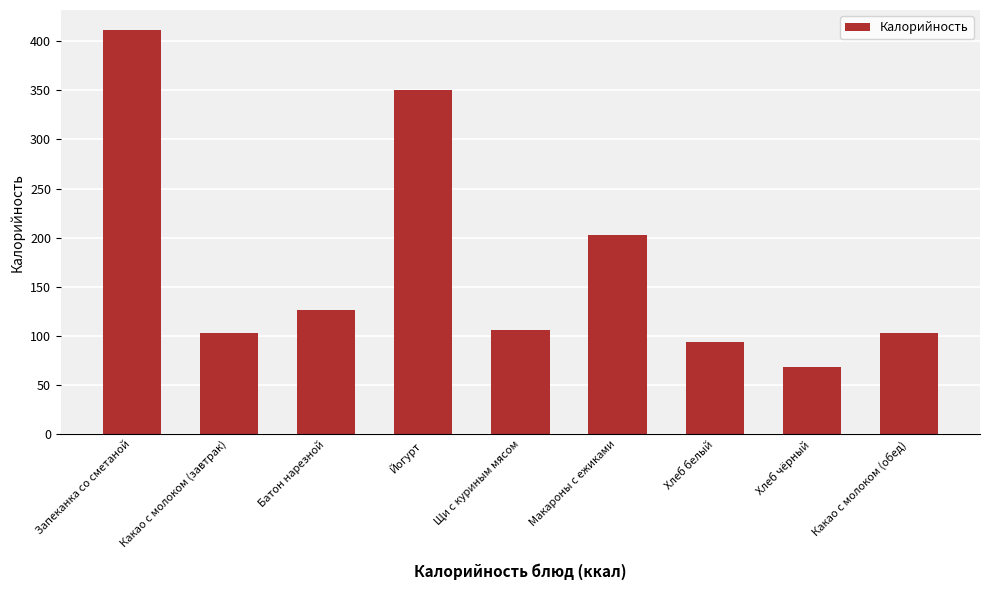

Approximately how many times larger is the value at Хлеб белый compared to Батон нарезной?

0.7